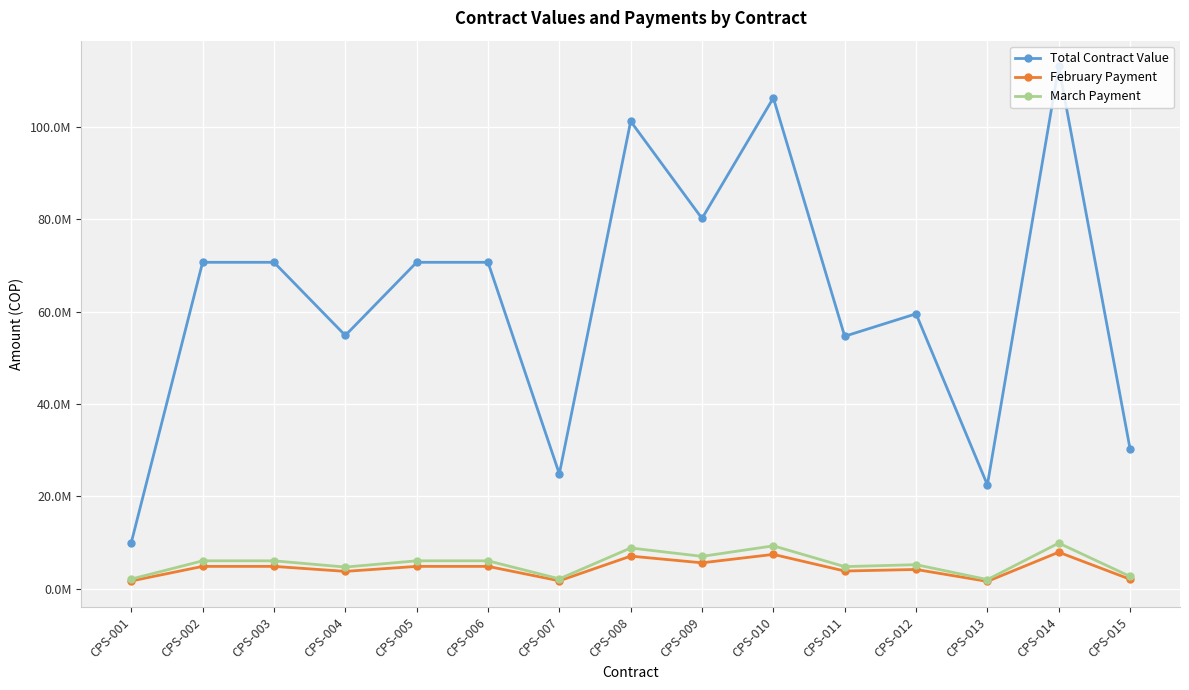

What is the value of the Total Contract Value point at the 8th from the left?

101200000